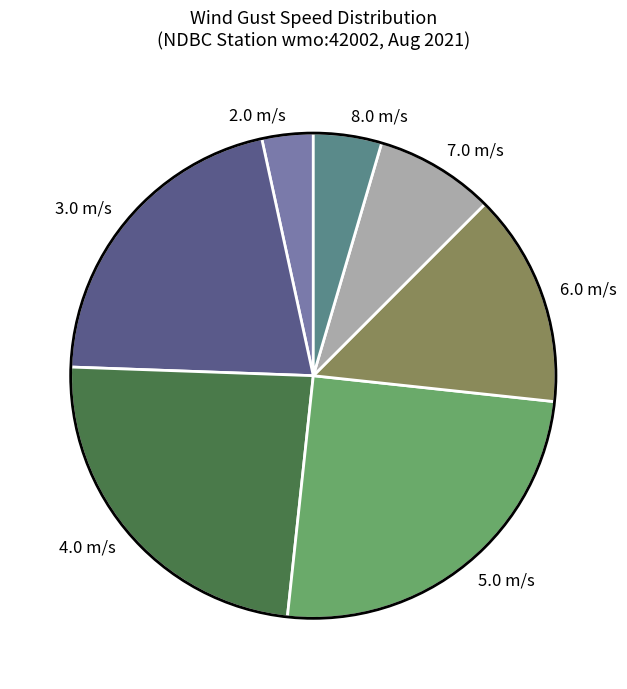

Do 8.0 m/s and 4.0 m/s together represent more than half of the pie?

No